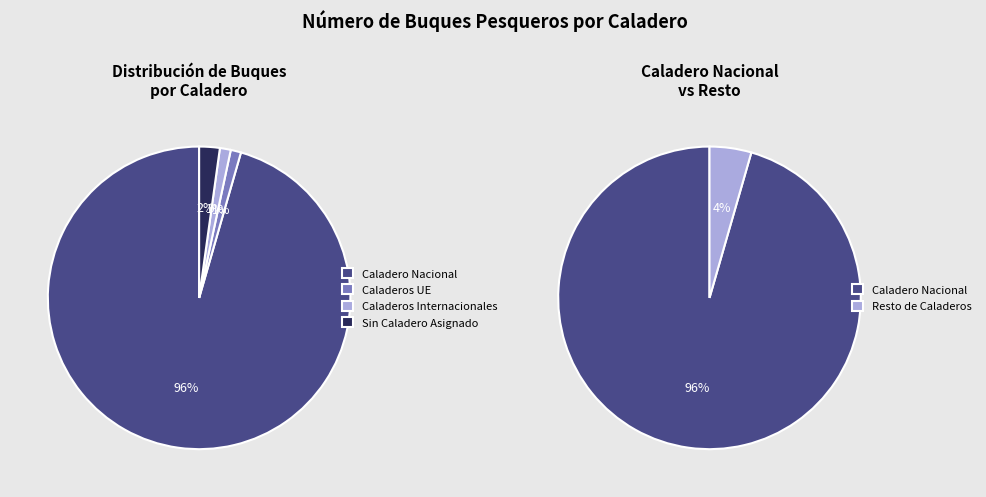

What is the change in value from Caladero Nacional to Caladeros Internacionales?

-7958